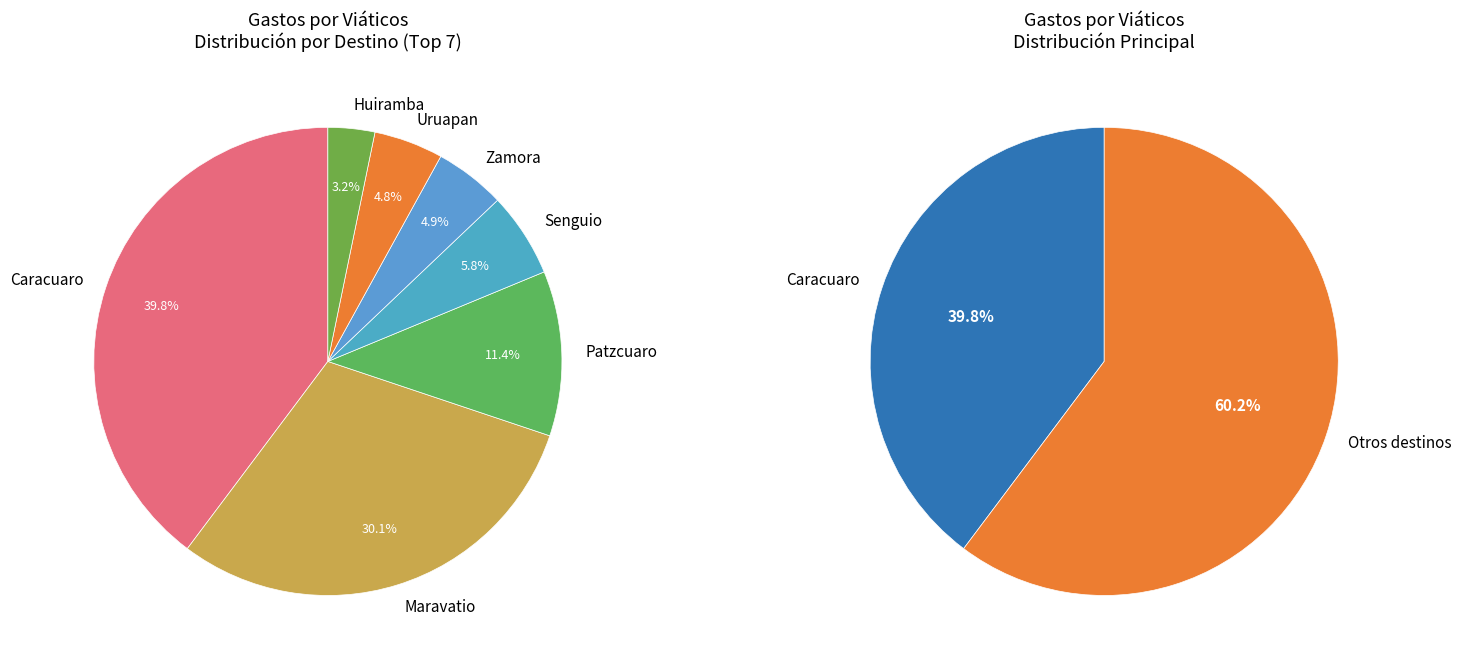

Is Huiramba-2 the majority of the pie?

No